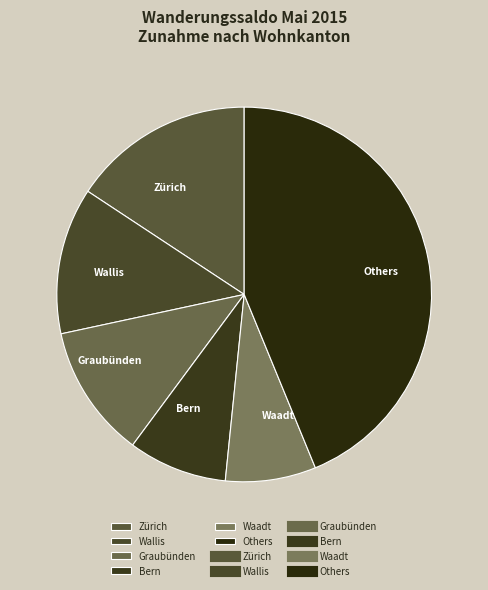

The Waadt slice represents 17% of the pie. True or false?

False